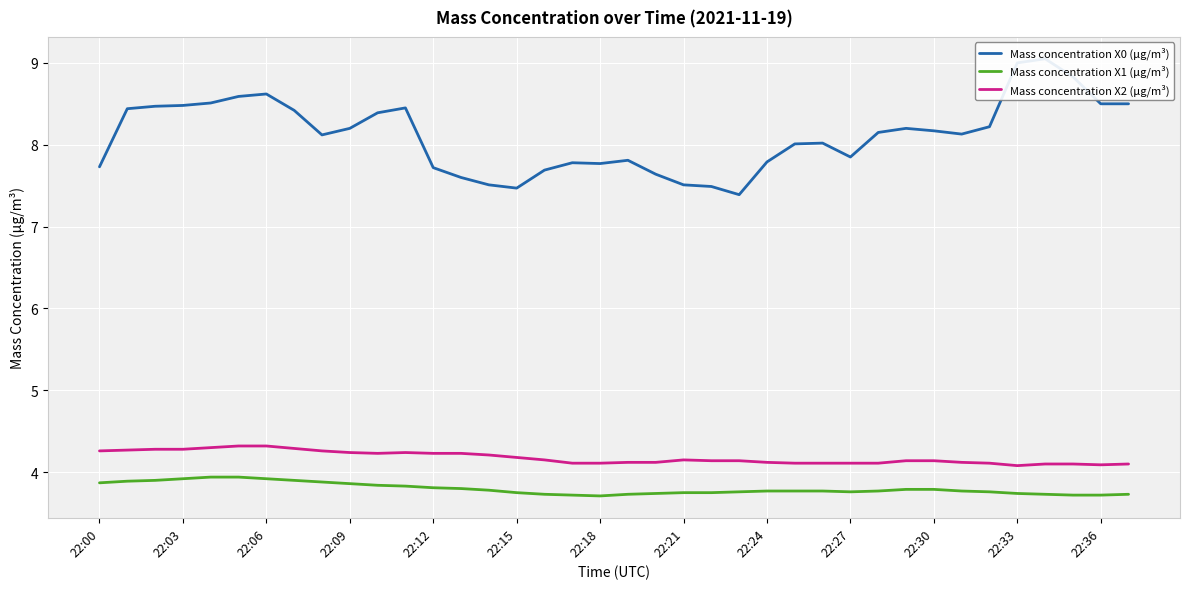

Reading left to right, what are all the values shown in this chart?

Mass concentration X0 (μg/m³): 7.7	8.4	8.5	8.5	8.5	8.6	8.6	8.4	8.1	8.2	8.4	8.4	7.7	7.6	7.5	7.5	7.7	7.8	7.8	7.8	7.6	7.5	7.5	7.4	7.8	8.0	8.0	7.8	8.2	8.2	8.2	8.1	8.2	9.0	9.1	8.8	8.5	8.5
Mass concentration X1 (μg/m³): 3.9	3.9	3.9	3.9	3.9	3.9	3.9	3.9	3.9	3.9	3.8	3.8	3.8	3.8	3.8	3.8	3.7	3.7	3.7	3.7	3.7	3.8	3.8	3.8	3.8	3.8	3.8	3.8	3.8	3.8	3.8	3.8	3.8	3.7	3.7	3.7	3.7	3.7
Mass concentration X2 (μg/m³): 4.3	4.3	4.3	4.3	4.3	4.3	4.3	4.3	4.3	4.2	4.2	4.2	4.2	4.2	4.2	4.2	4.2	4.1	4.1	4.1	4.1	4.2	4.1	4.1	4.1	4.1	4.1	4.1	4.1	4.1	4.1	4.1	4.1	4.1	4.1	4.1	4.1	4.1